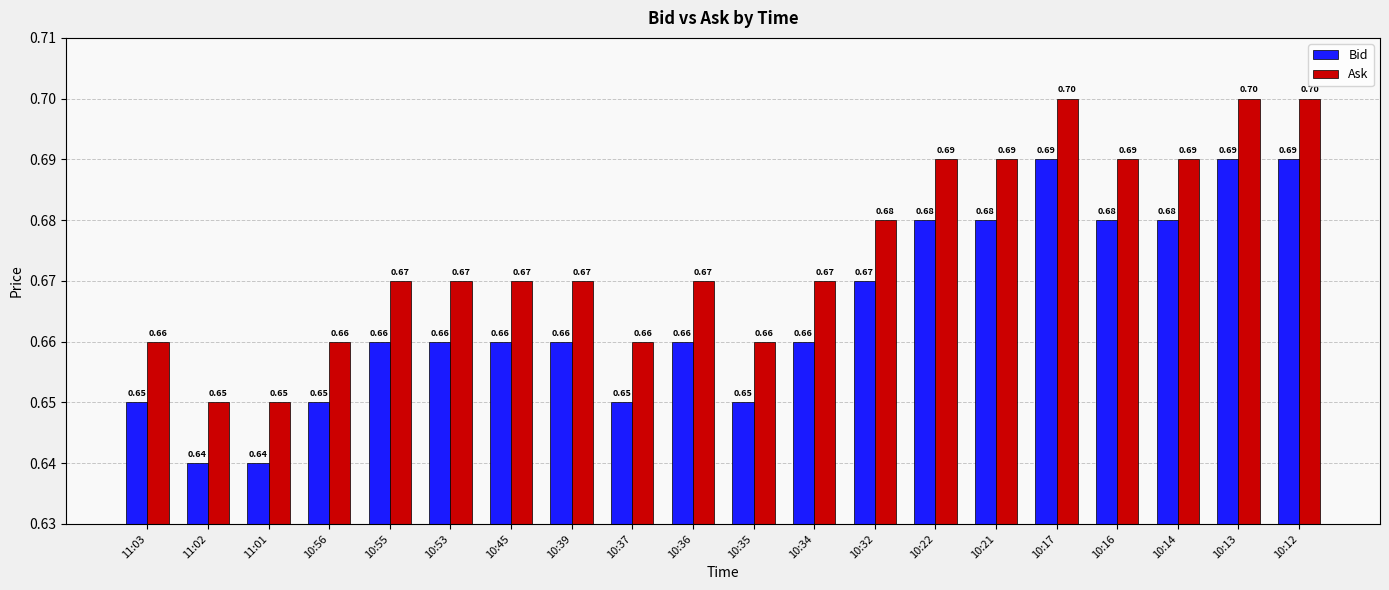

What are all the series names shown in the legend?

Bid, Ask